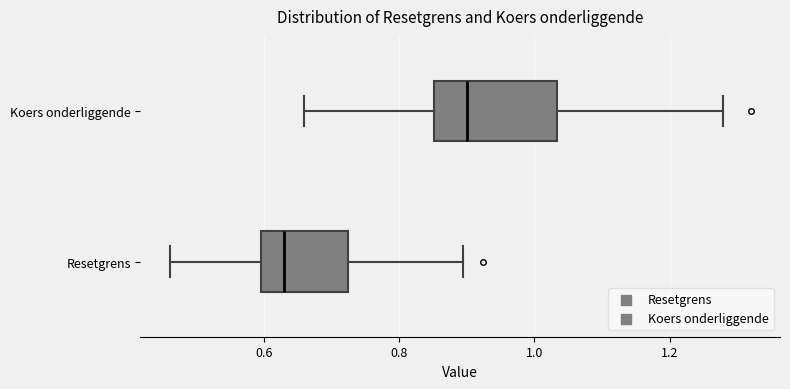

Comparing the boxes themselves (not the whiskers), which one is the widest?

Koers onderliggende